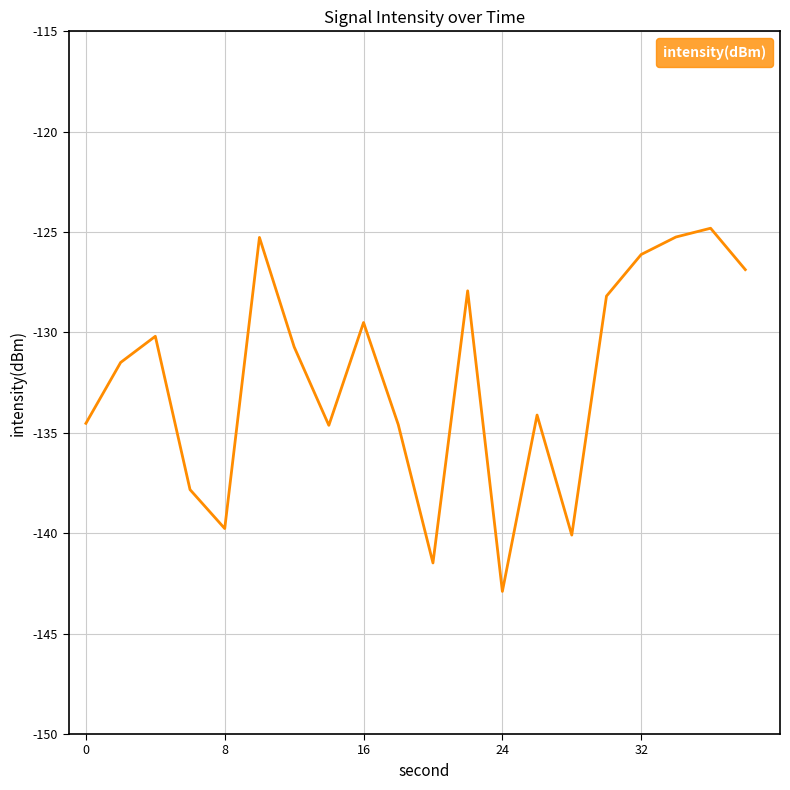

What is the difference between the maximum and minimum values?

18.1